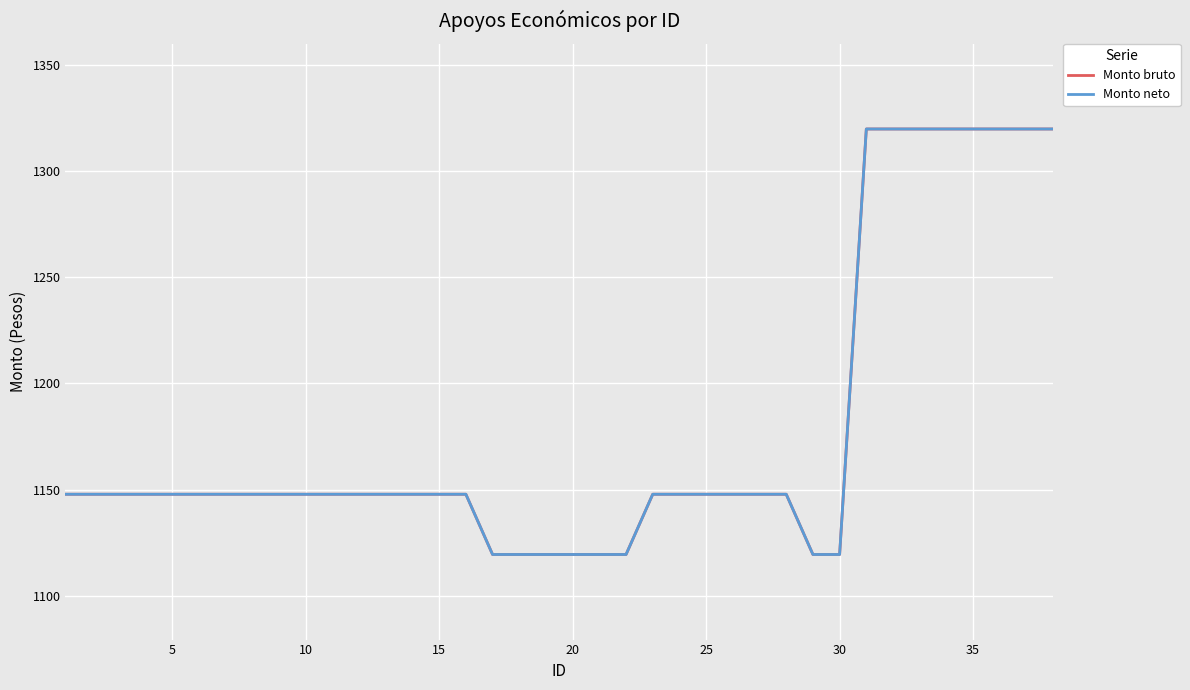

Does the chart have visible grid lines?

Yes